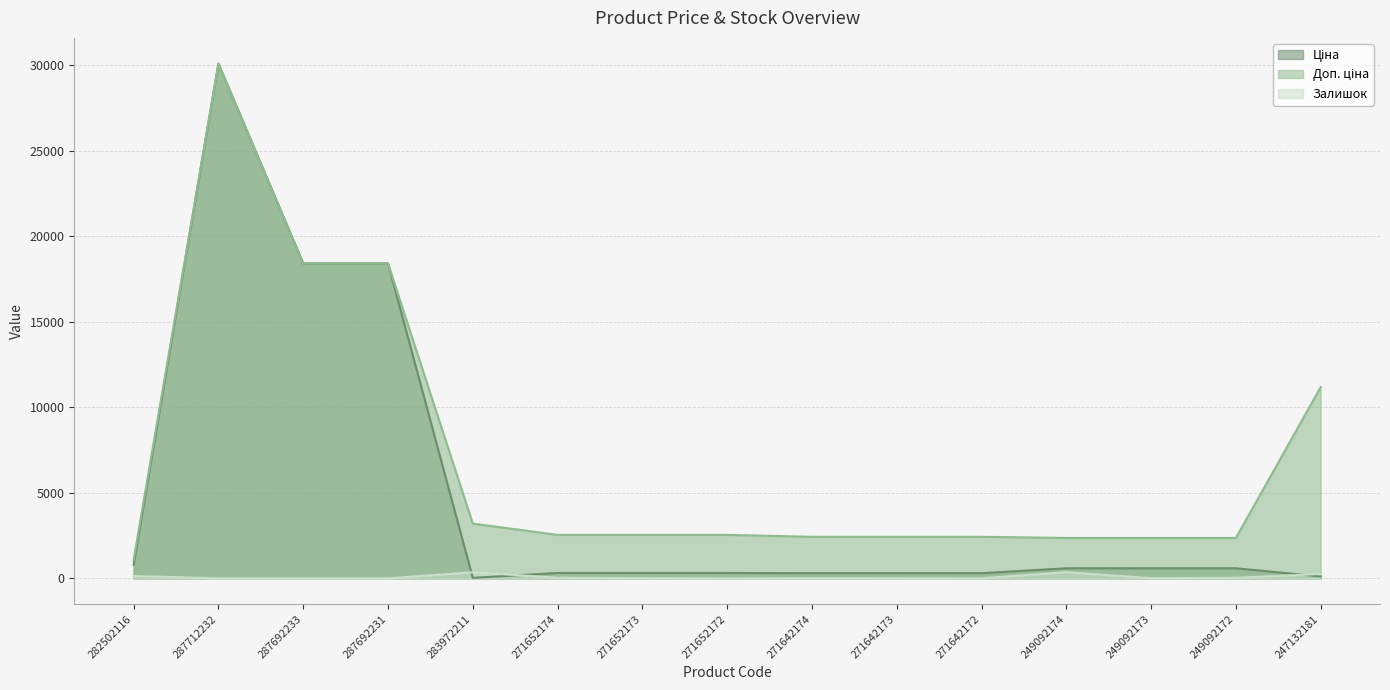

What is the value of the Залишок point at the 13th from the left?

14.0